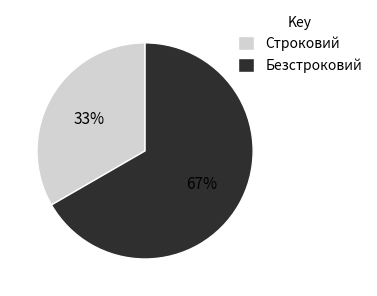

Which slice is the smallest?

Строковий